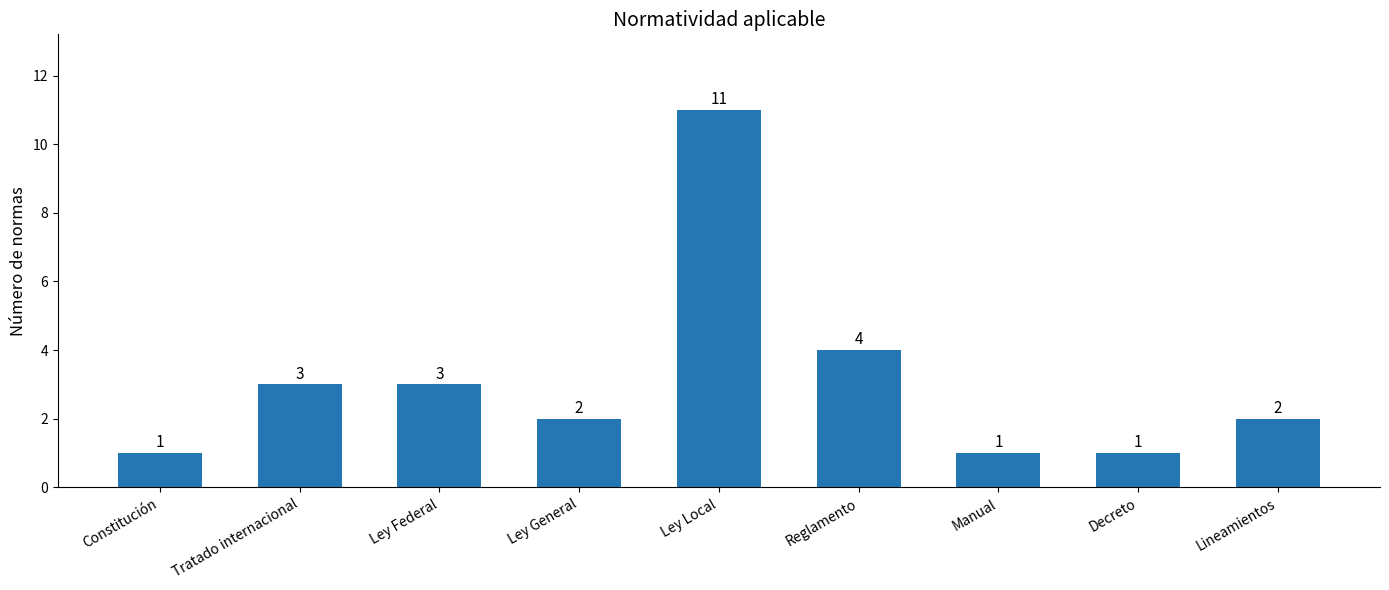

Count the values in the range 1 to 3.

7